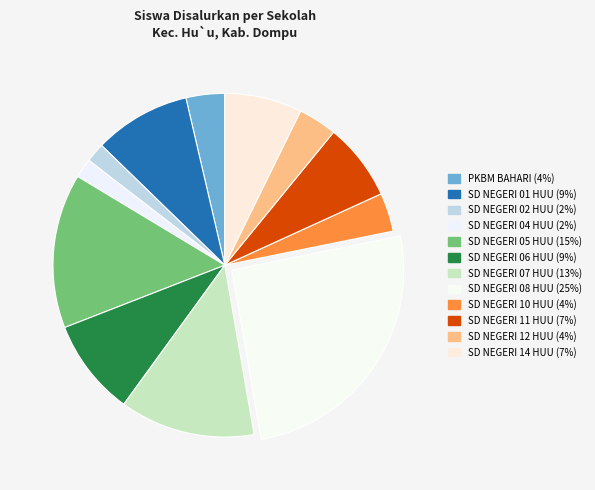

How many slices are in this pie chart?

12